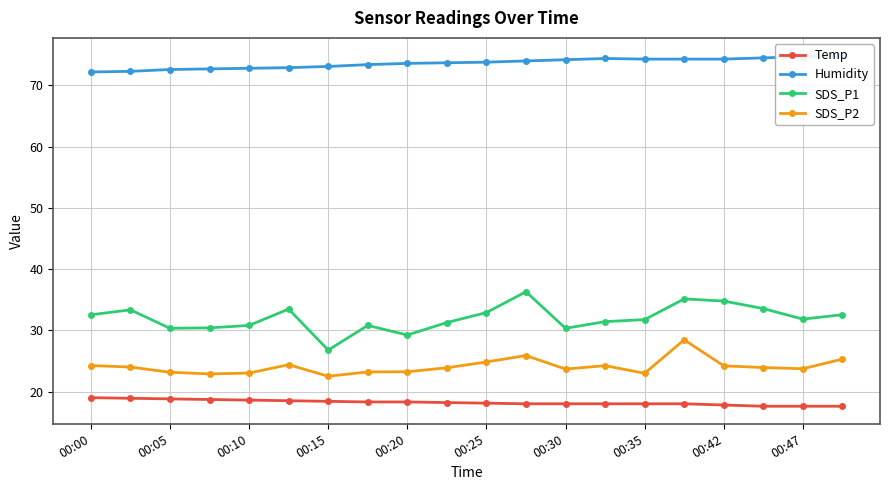

True or false: Temp has a value of 29.2 at 15.

False